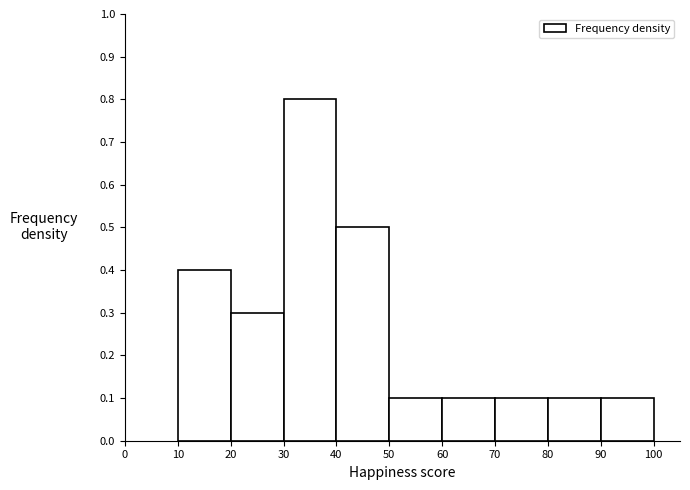

Which range on the x-axis has the tallest bar?

30 to 40